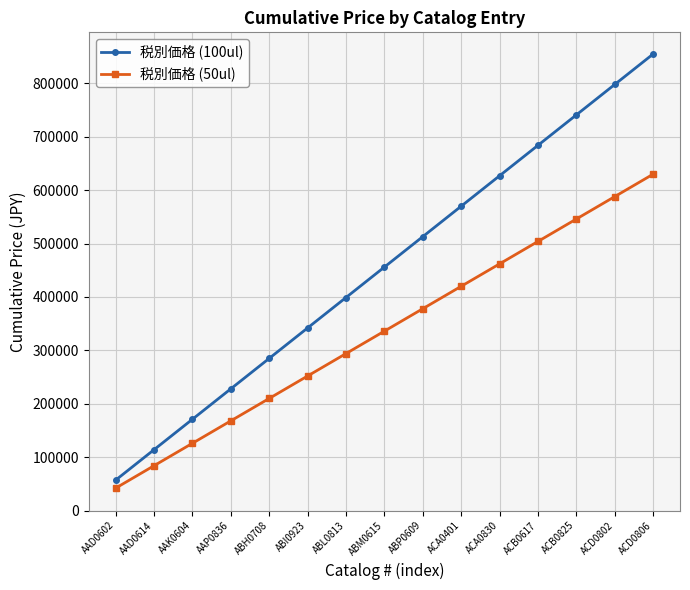

At how many categories does at least one series exceed 792415?

2